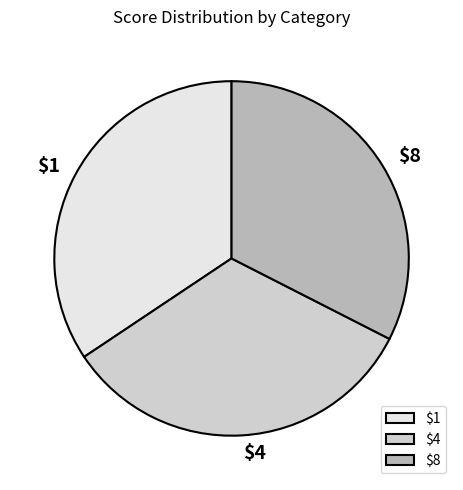

What is the largest slice in the pie chart?

$1